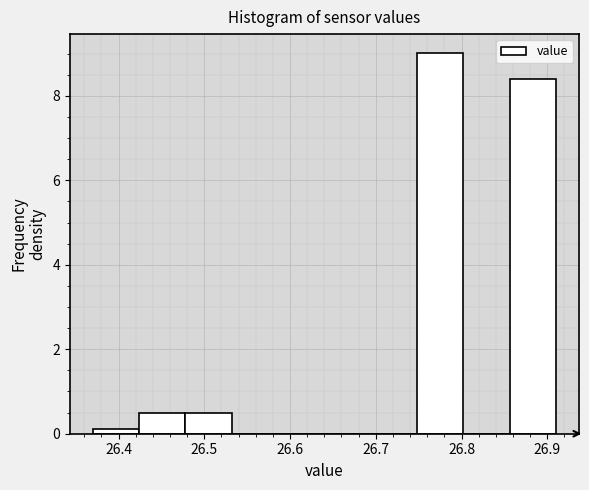

Reading left to right, transcribe this chart: for each bar, give the range it covers on the x-axis and its height. Neither the bar edges nor the heights are printed on the chart, so give them approximately, as read against the axes.

26.370 to 26.424: under 0.2
26.424 to 26.478: 0.4
26.478 to 26.532: 0.4
26.532 to 26.586: 0
26.586 to 26.640: 0
26.640 to 26.694: 0
26.694 to 26.748: 0
26.748 to 26.802: 9.0
26.802 to 26.856: 0
26.856 to 26.910: 8.4